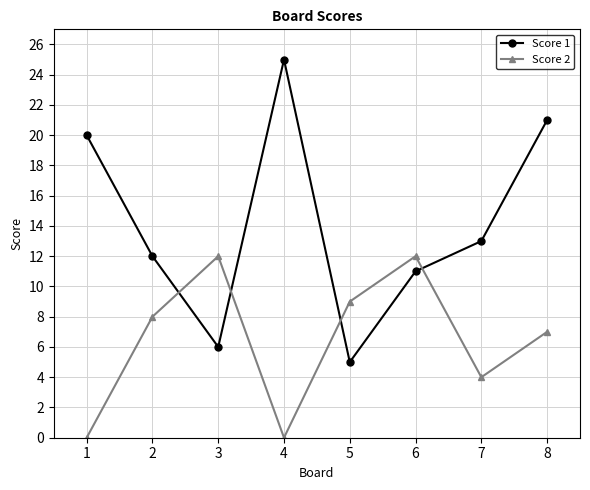

Is the value of Score 2 at 1 greater than the value of Score 1 at 5?

No